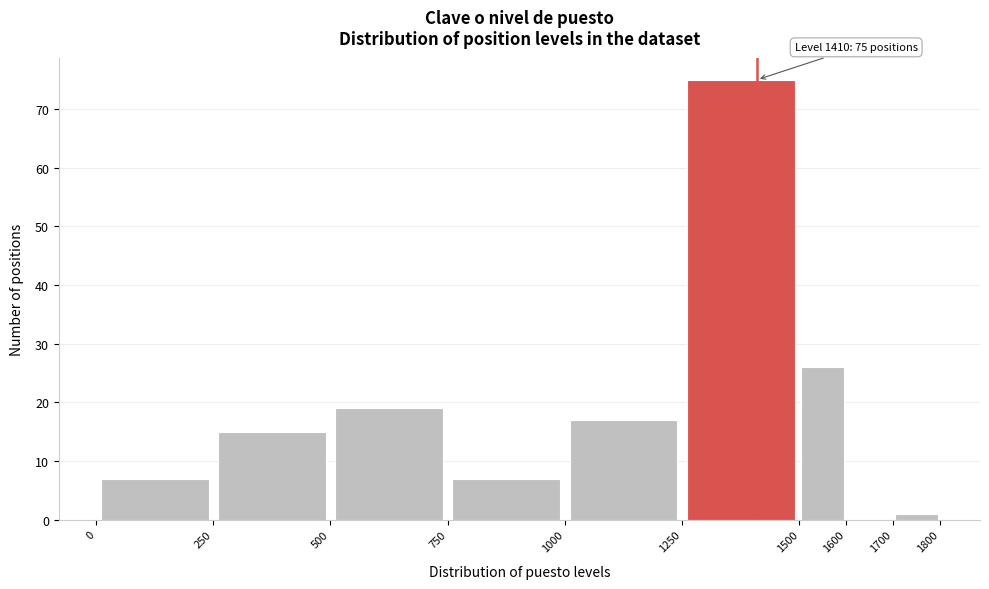

Over which range of the x-axis is the bar tallest?

1250 to 1500